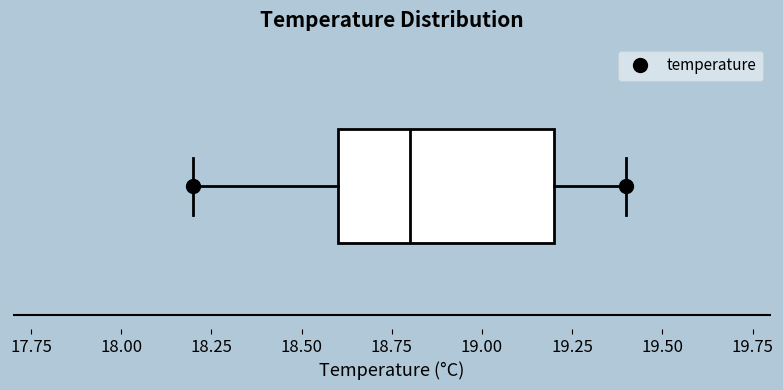

Transcribe this box plot: give where the median line is, the range the box spans, and where the two whiskers end, as read against the x-axis. The values are not printed on the chart, so give them approximately, as read against the axis.

median 18.8, box 18.6 to 19.2, whiskers 18.2 to 19.4